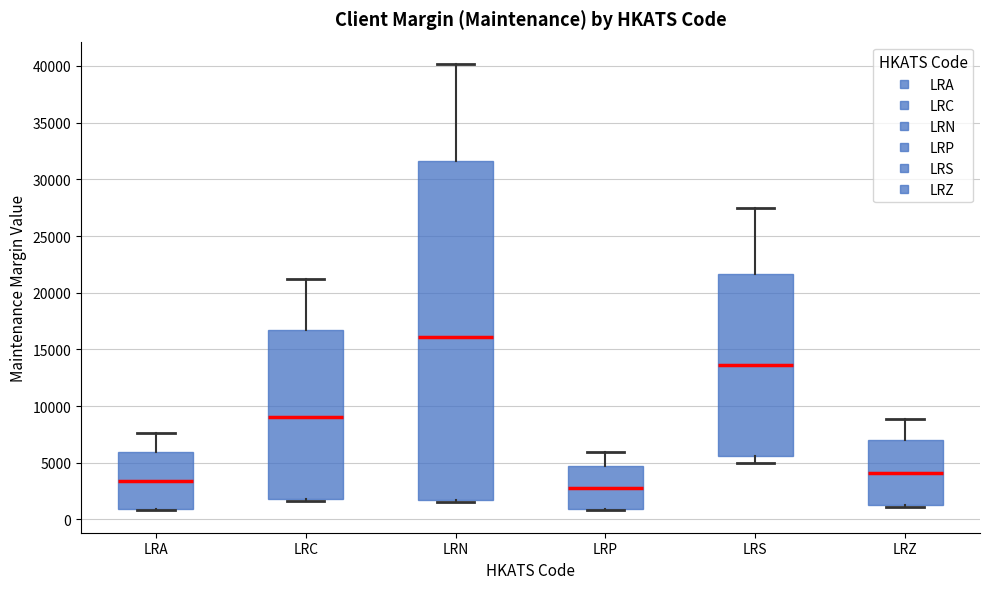

Where is the upper edge of the box for LRZ on the y-axis? The values are not printed on the chart, so give them approximately, as read against the axis.

7000